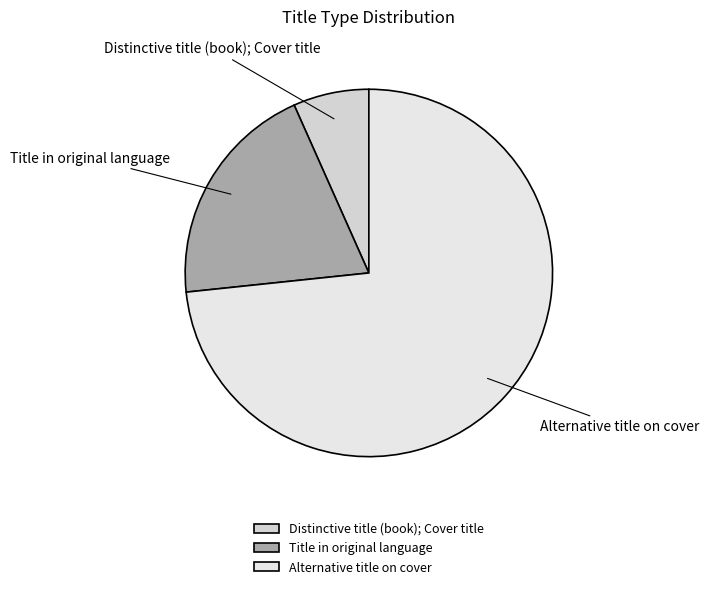

Between Alternative title on cover and Distinctive title (book); Cover title, which is larger?

Alternative title on cover